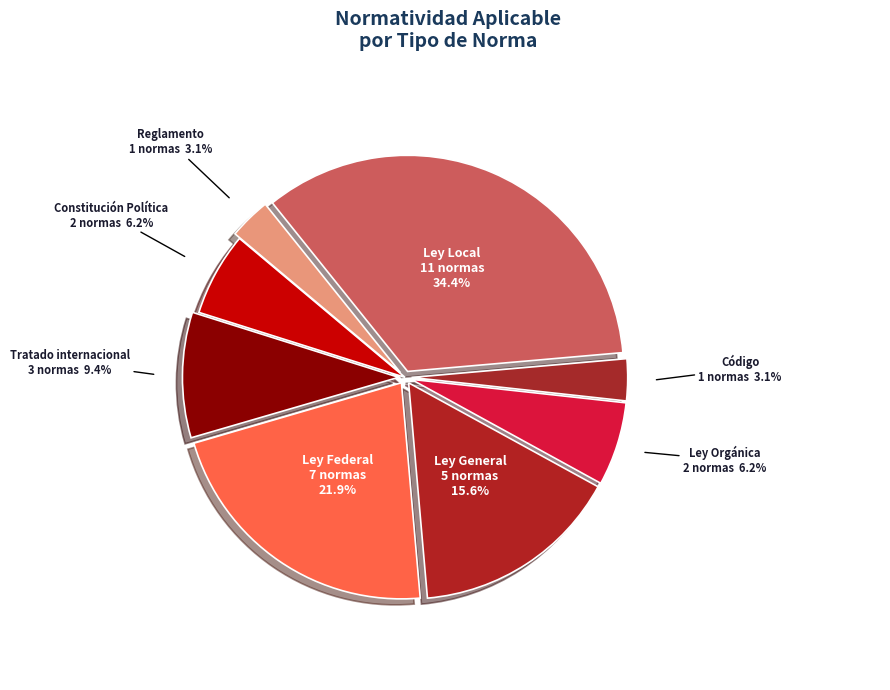

The Ley Orgánica slice represents 1% of the pie. True or false?

False